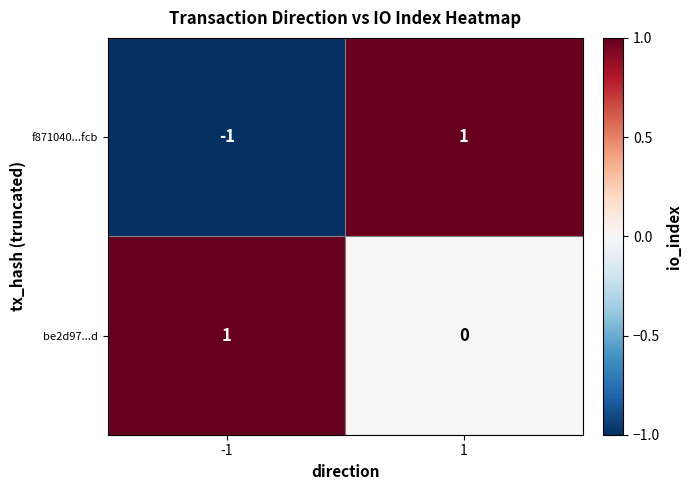

Rank the series at -1 from highest to lowest value.

be2d97...d, f871040...fcb